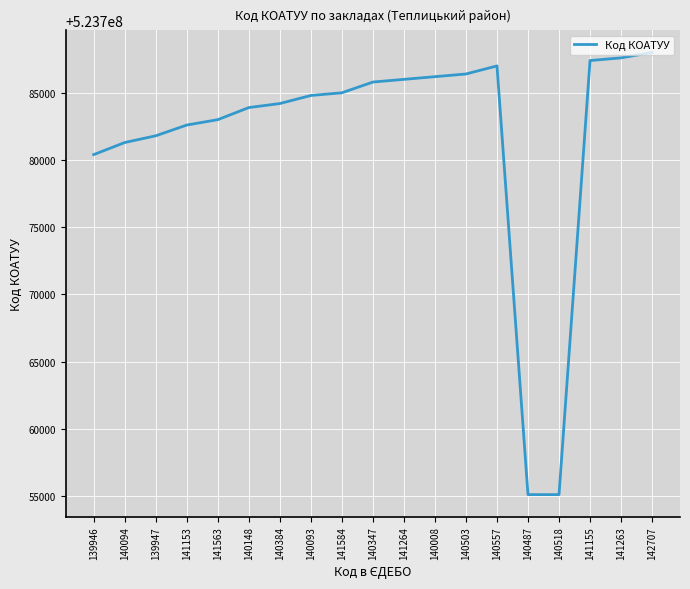

What is the minimum value shown in the chart?

523755100